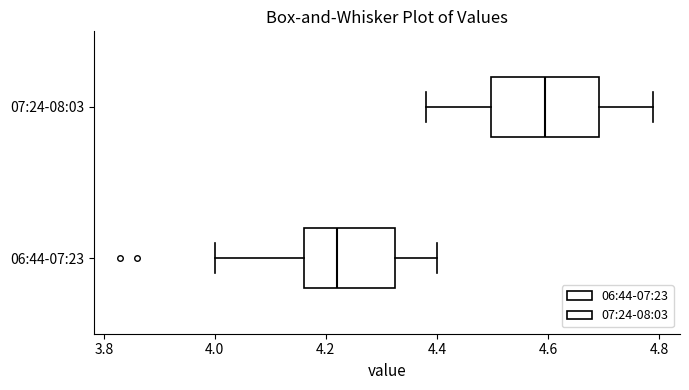

Reading bottom to top, transcribe this box plot: for each box, give where its median line is, the range the box spans, and where its two whiskers end, as read against the x-axis. The values are not printed on the chart, so give them approximately, as read against the axis.

06:44-07:23: median 4.22, box 4.16 to 4.32, whiskers 4.00 to 4.40
07:24-08:03: median 4.60, box 4.50 to 4.70, whiskers 4.38 to 4.80